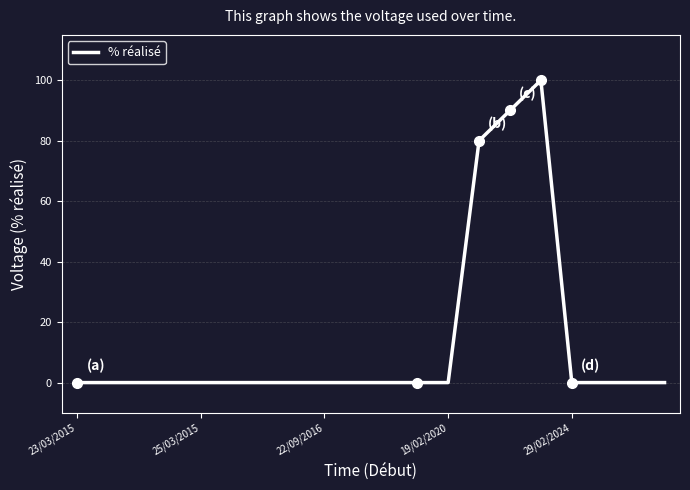

Reading left to right, what are all the values shown in this chart?

0	0	0	0	0	0	0	0	0	0	0	0	0	80	90	100	0	0	0	0